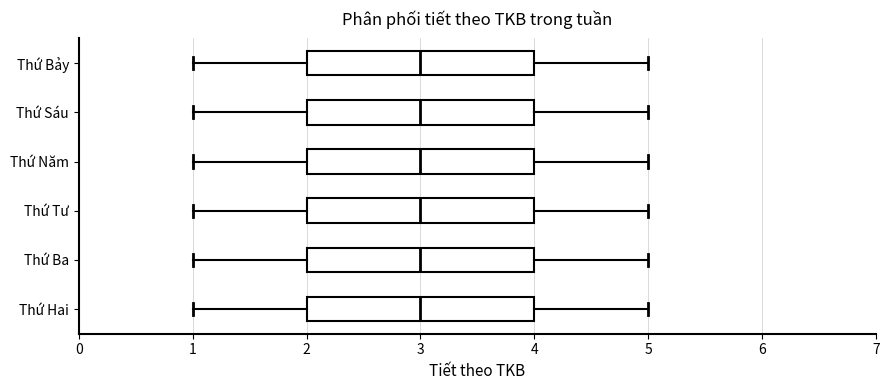

Where does the right whisker of the box for Thứ Sáu end on the x-axis? The values are not printed on the chart, so give them approximately, as read against the axis.

5